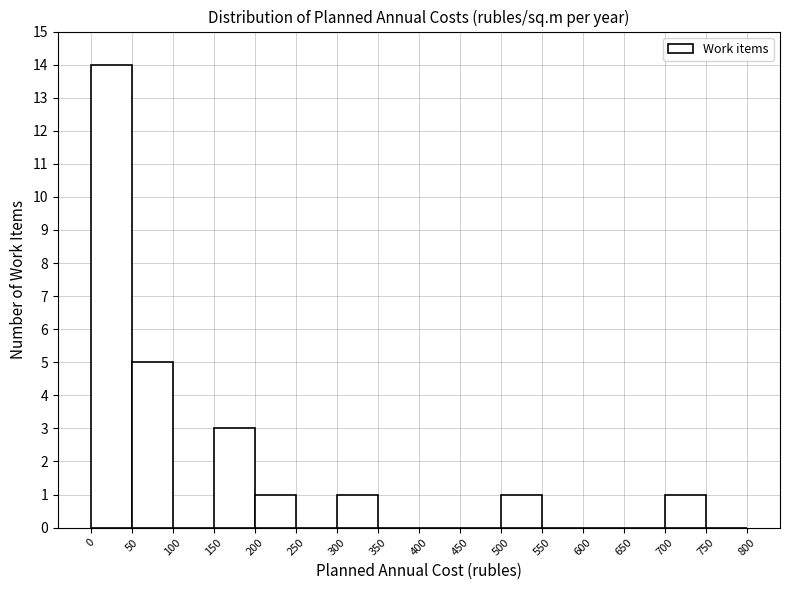

Reading left to right, transcribe this chart: for each bar, give the range it covers on the x-axis and its height. The values are not printed on the chart, so give them approximately, as read against the axis.

0 to 50: 14
50 to 100: 5
100 to 150: 0
150 to 200: 3
200 to 250: 1
250 to 300: 0
300 to 350: 1
350 to 400: 0
400 to 450: 0
450 to 500: 0
500 to 550: 1
550 to 600: 0
600 to 650: 0
650 to 700: 0
700 to 750: 1
750 to 800: 0